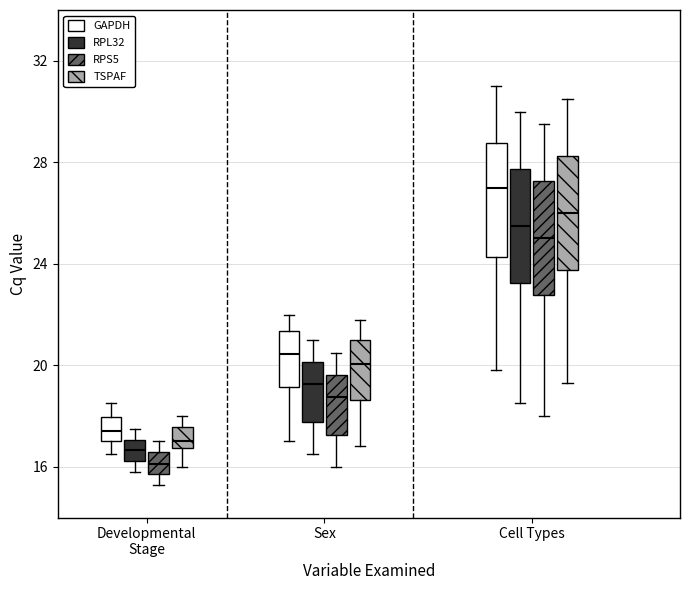

Where is the lower edge of the box for Sex (TSPAF) on the y-axis? The values are not printed on the chart, so give them approximately, as read against the axis.

18.5